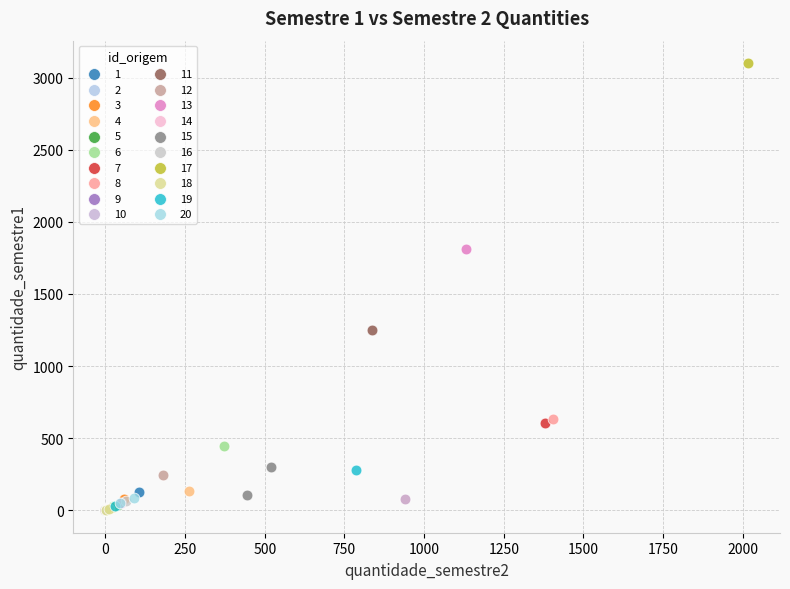

Which series reaches the maximum Y coordinate?

17